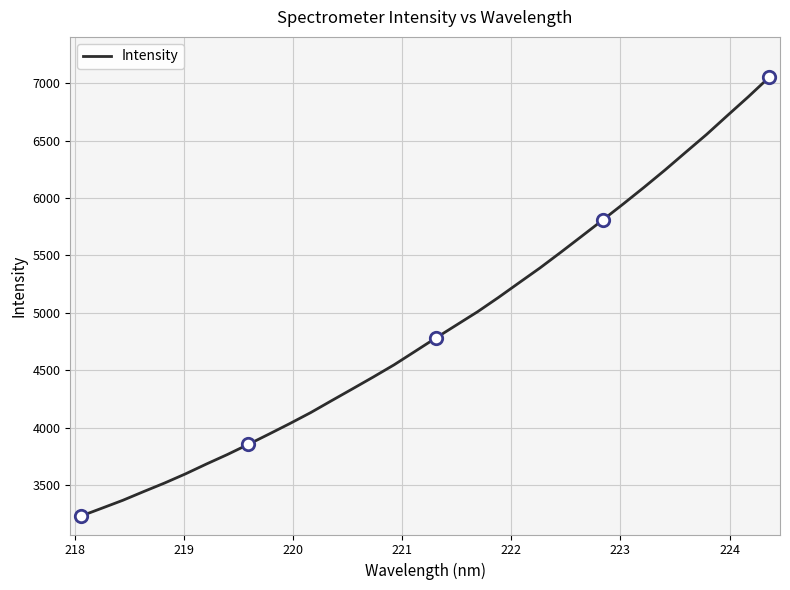

What is the greatest value displayed?

7050.7